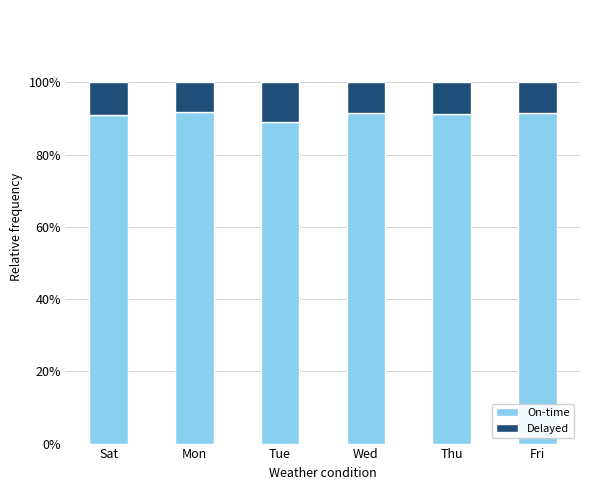

What is the total value across all series at Thu?

100.0